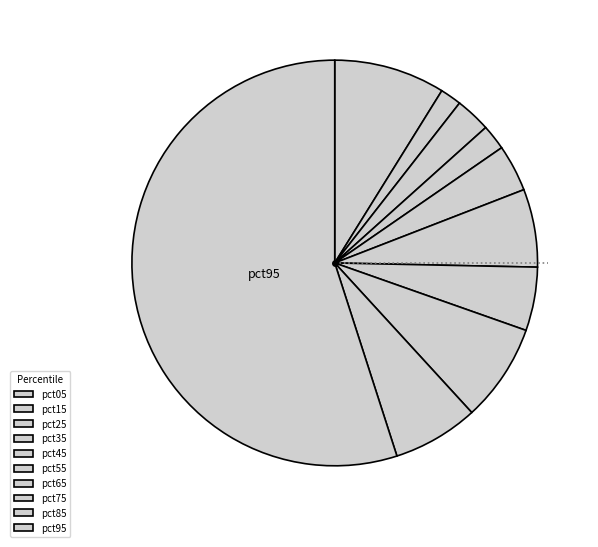

Count the number of slices in the pie.

10